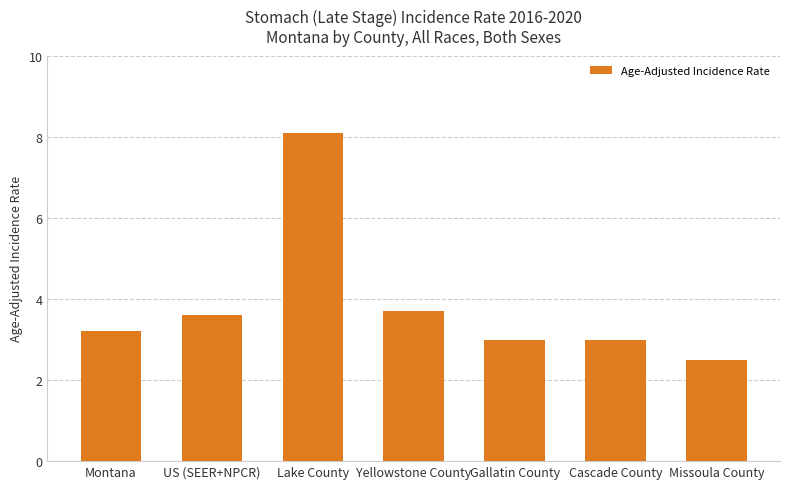

Reading right to left, what are all the values shown in this chart?

Missoula County=2.5	Cascade County=3.0	Gallatin County=3.0	Yellowstone County=3.7	Lake County=8.1	US (SEER+NPCR)=3.6	Montana=3.2